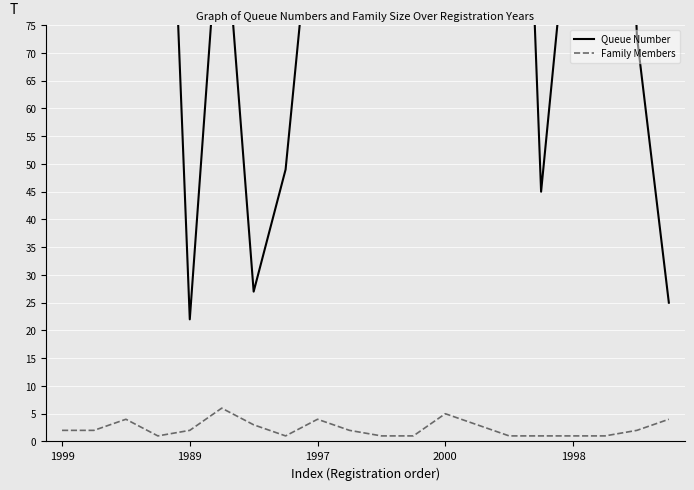

How many lines are shown in the chart?

2